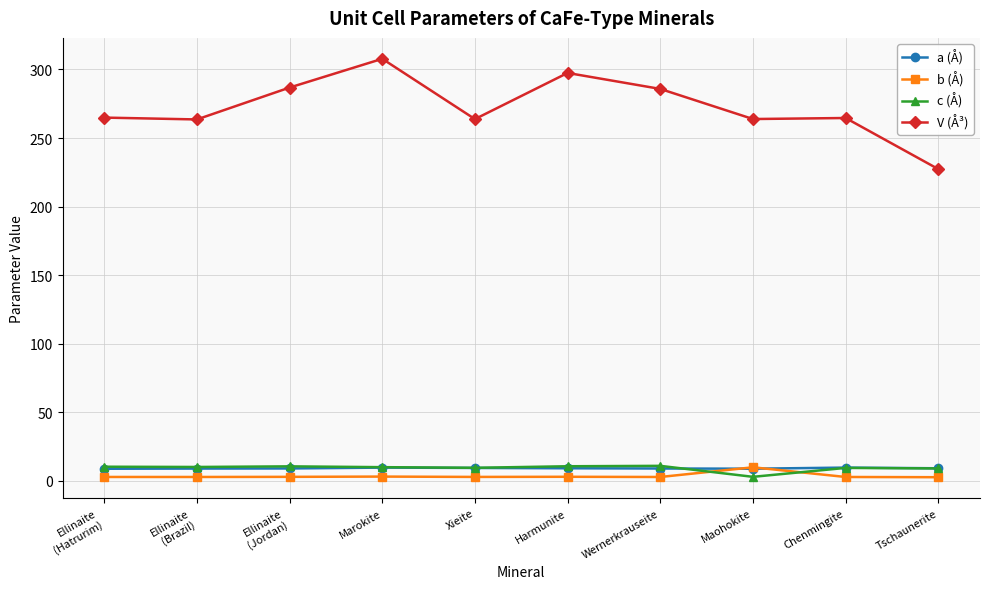

In c (Å), how many points are higher than both neighbors (excluding endpoints)?

3